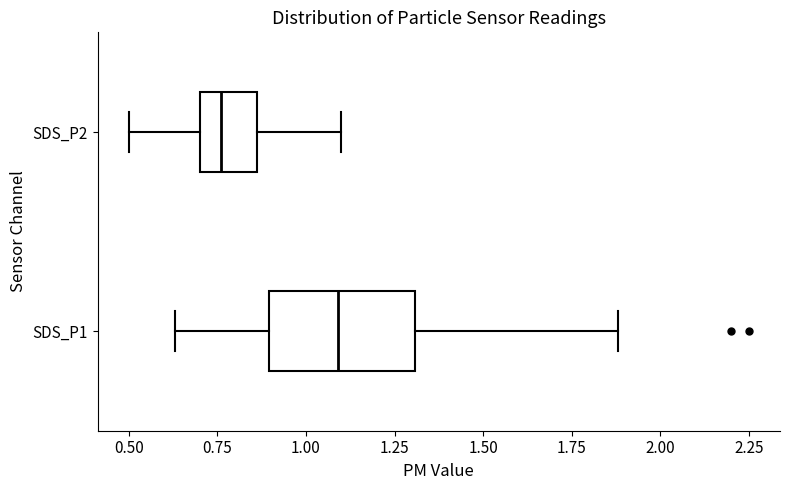

Reading bottom to top, read every box against the x-axis: the position of its median line, the range the box covers, and the ends of its whiskers. The values are not printed on the chart, so give them approximately, as read against the axis.

SDS_P1: median 1.10, box 0.90 to 1.30, whiskers 0.65 to 1.90
SDS_P2: median 0.75, box 0.70 to 0.85, whiskers 0.50 to 1.10